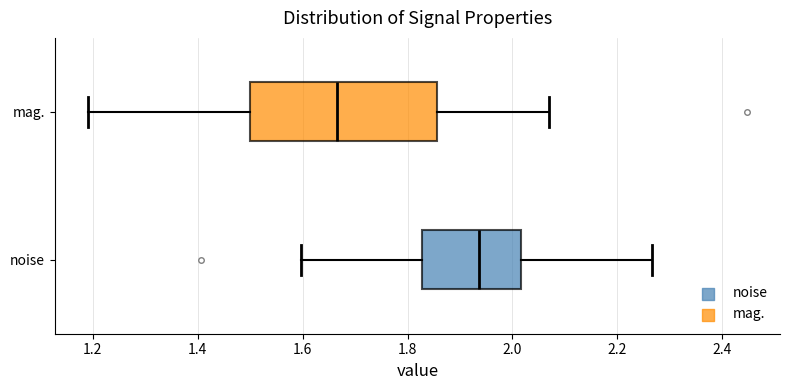

Reading bottom to top, transcribe this box plot: for each box, give where its median line is, the range the box spans, and where its two whiskers end, as read against the x-axis. The values are not printed on the chart, so give them approximately, as read against the axis.

noise: median 1.94, box 1.82 to 2.02, whiskers 1.60 to 2.26
mag.: median 1.66, box 1.50 to 1.86, whiskers 1.20 to 2.08